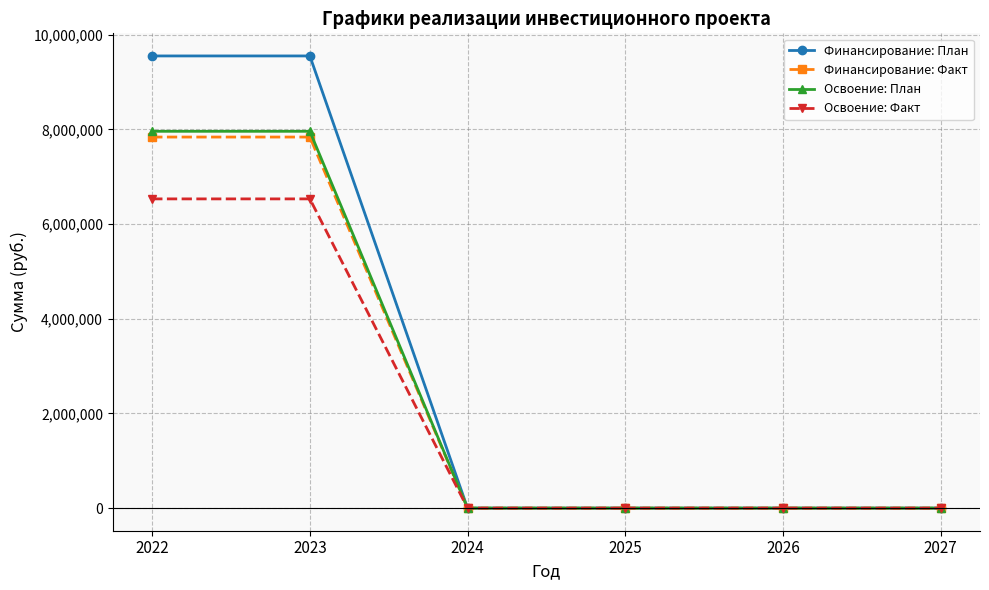

What is the difference between the second highest and second lowest values in the Освоение: Факт series?

6533333